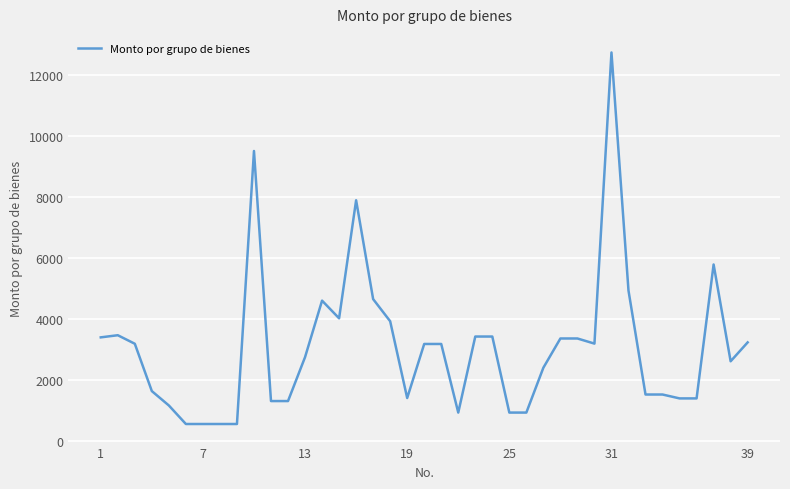

What is the greatest value displayed?

12742.6